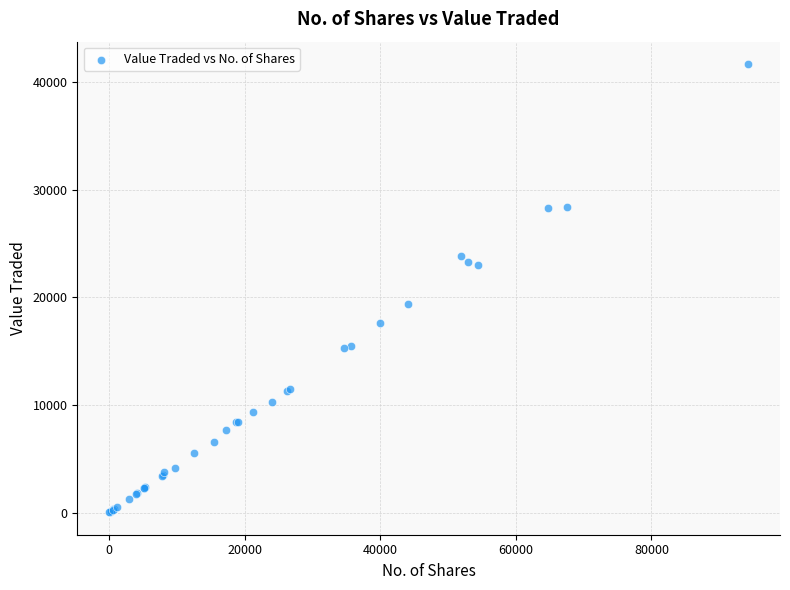

What Y value in the scatter plot is closest to 20859?

19382